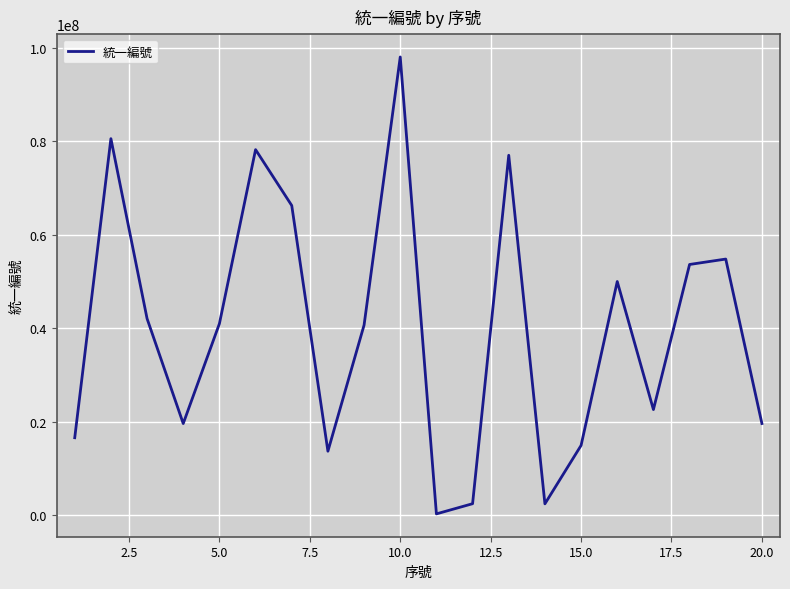

What is the sum of all values?

794224491